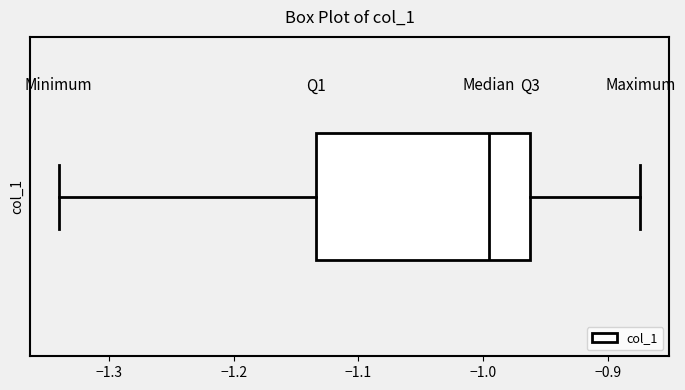

Where does the right whisker of the box end on the x-axis? The values are not printed on the chart, so give them approximately, as read against the axis.

-0.87